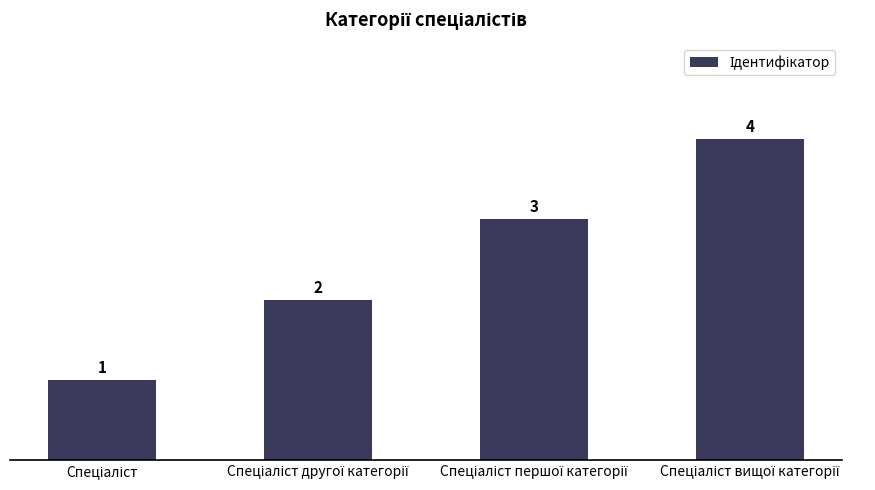

How many data points are less than 3?

2